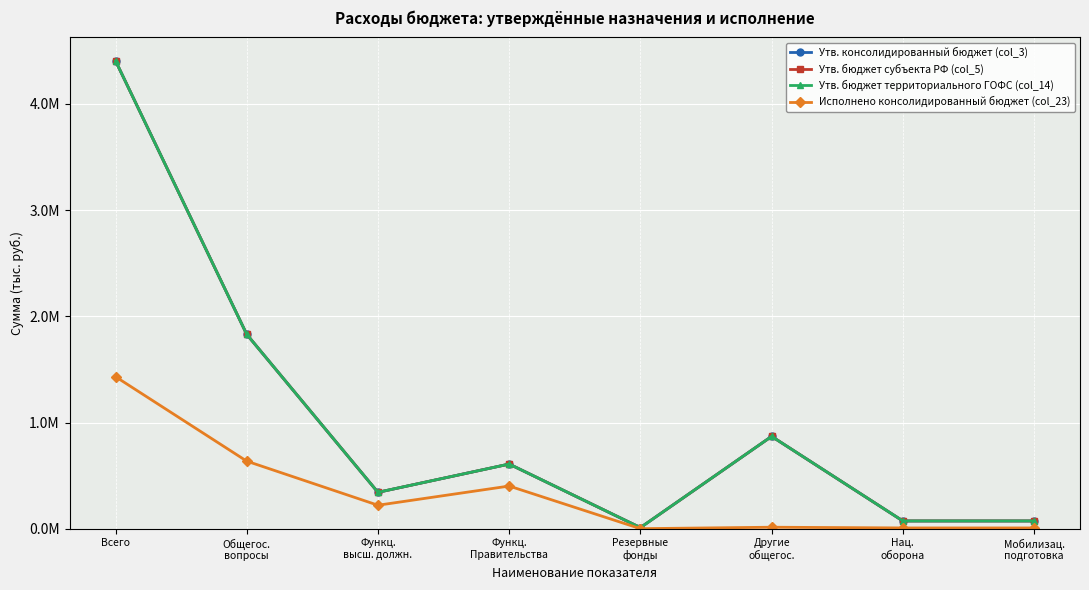

Does the chart have visible grid lines?

Yes